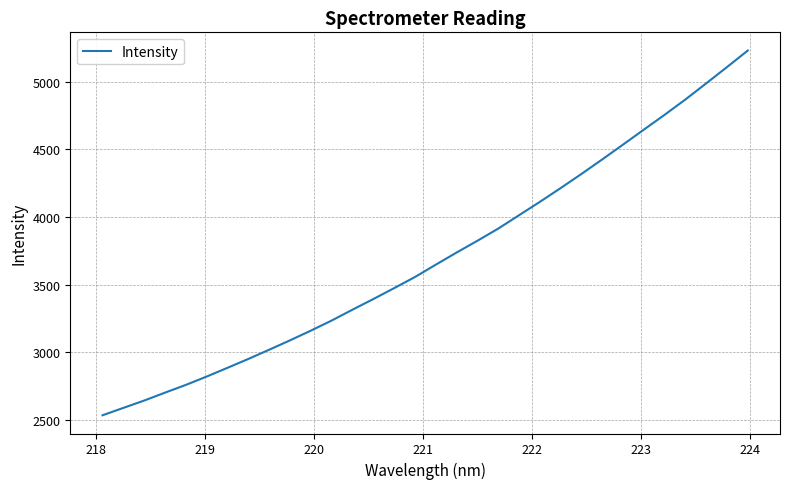

What is the minimum value shown in the chart?

2535.2